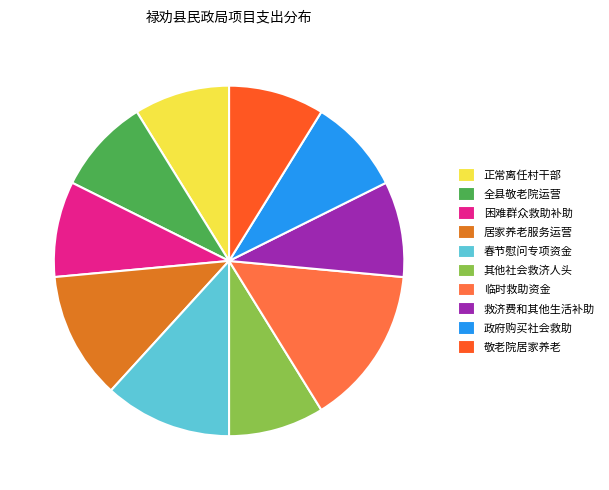

How many segments does this pie chart have?

10